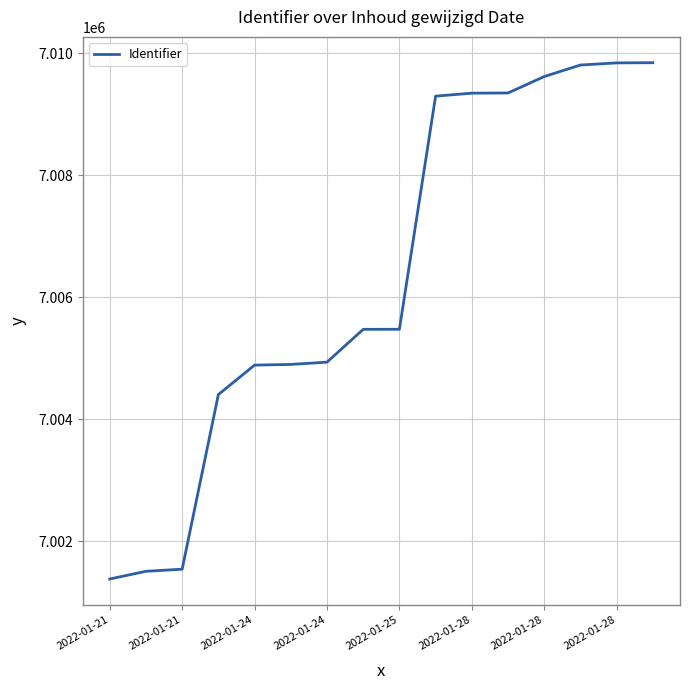

What is the difference between the maximum and minimum values?

8460